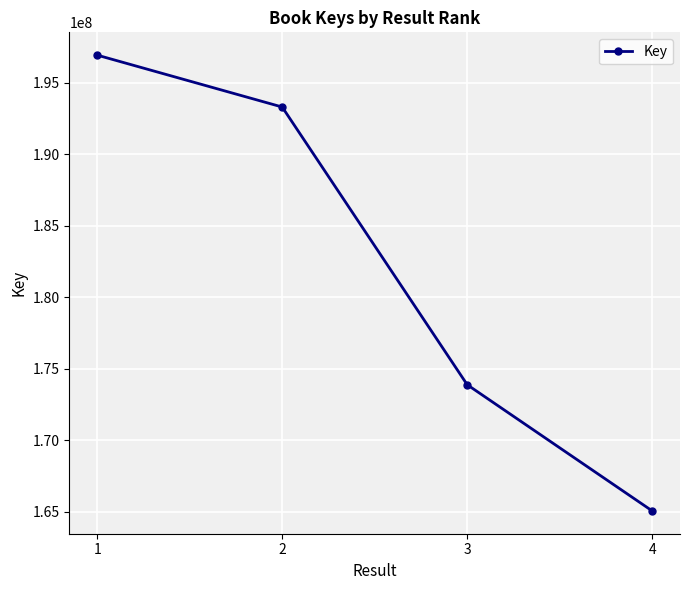

List the labels in order of value, smallest first.

4, 3, 2, 1